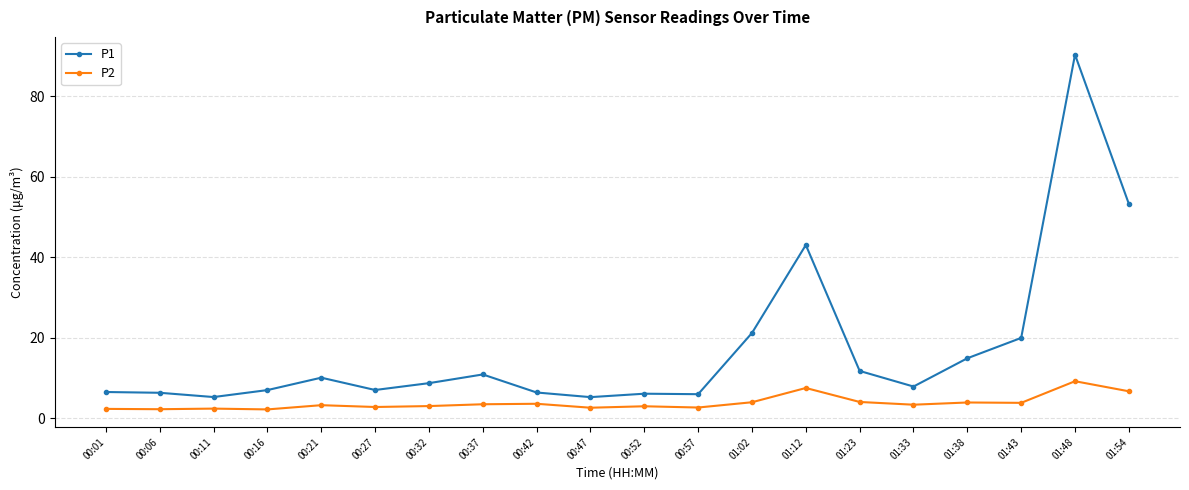

What is the value of the P2 point at the 16th from the left?

3.4